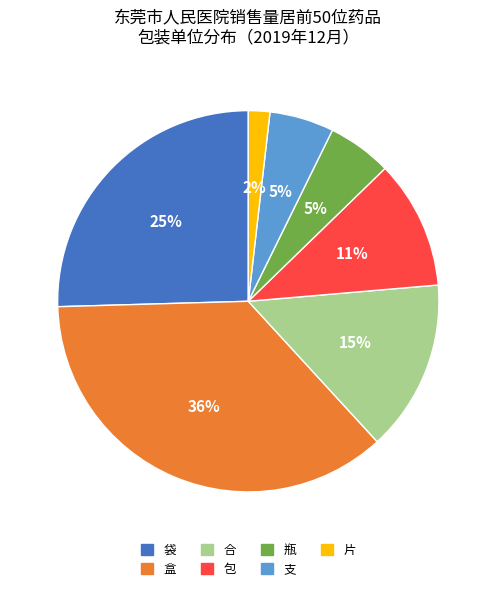

Is the sum of 盒 and 支 greater than half?

No